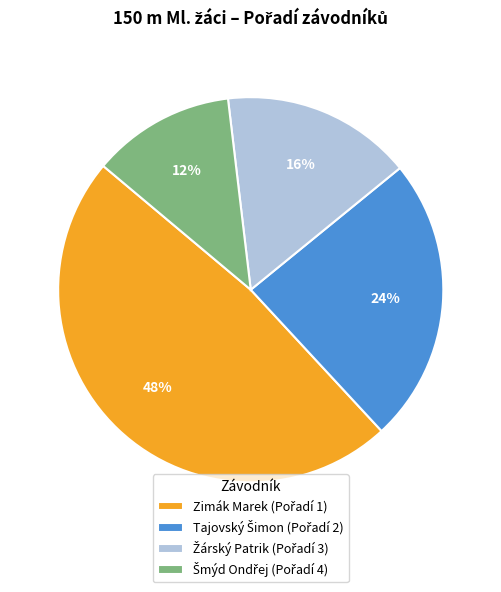

To the nearest percent, what is the average slice percentage?

25%